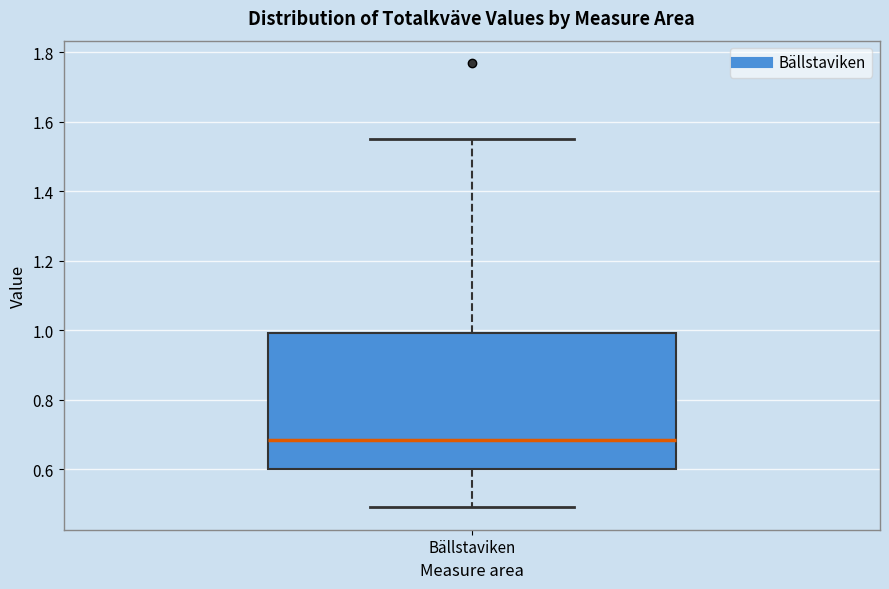

Read this box plot against the y-axis: the position of the median line, the range covered by the box, and the ends of both whiskers. The values are not printed on the chart, so give them approximately, as read against the axis.

median 0.68, box 0.60 to 1.00, whiskers 0.50 to 1.56